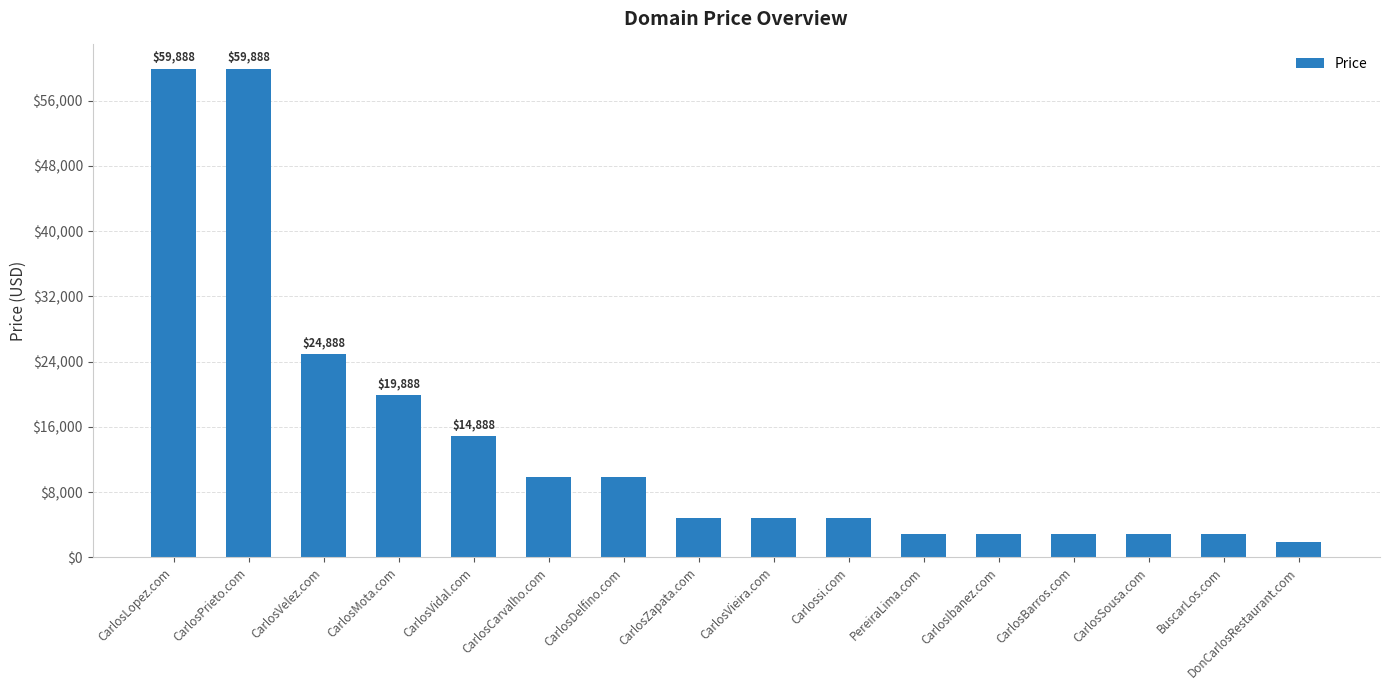

What is the smallest value displayed?

1888